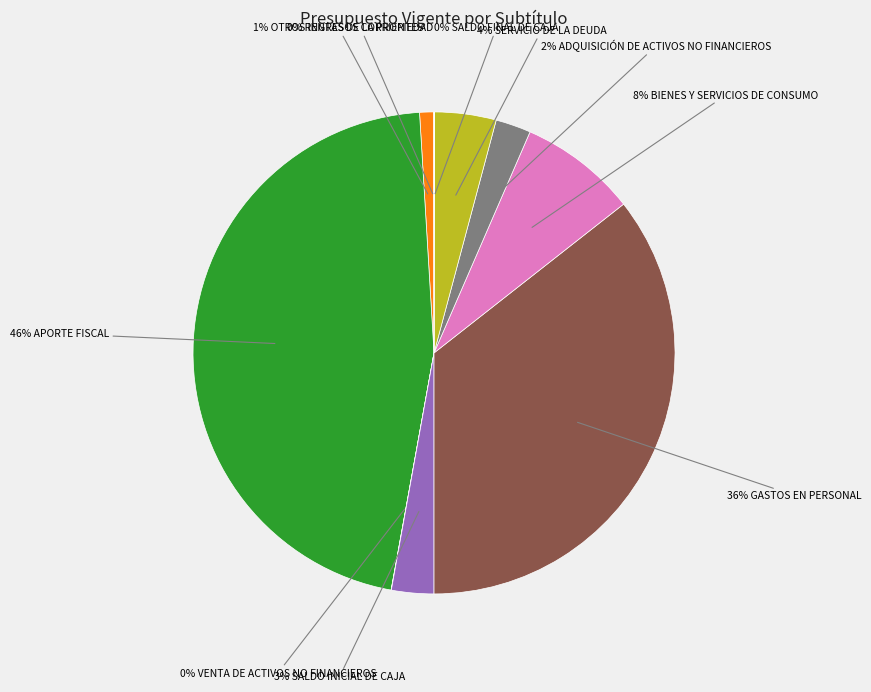

To the nearest percent, what is the difference between the largest and smallest slice percentages?

46%